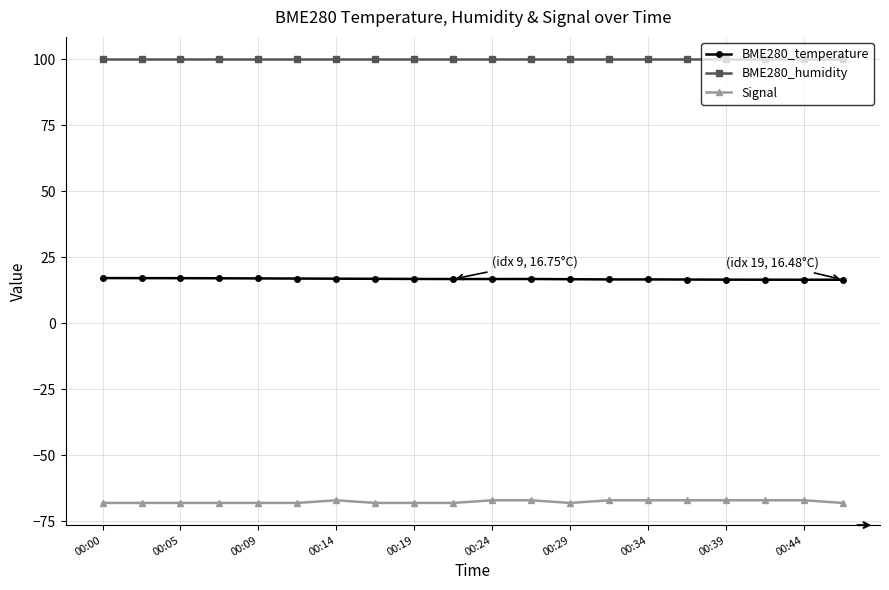

True or false: BME280_humidity and Signal cross at least once.

False